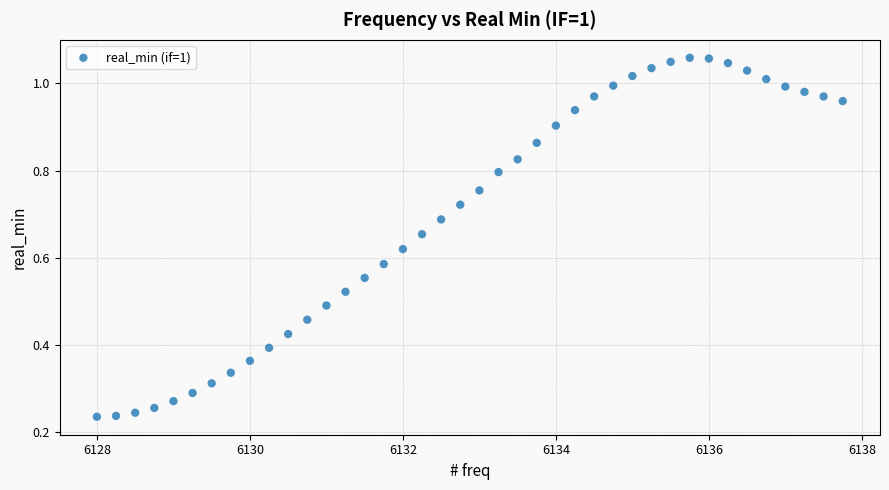

What is the range of X values (max minus min)?

9.8